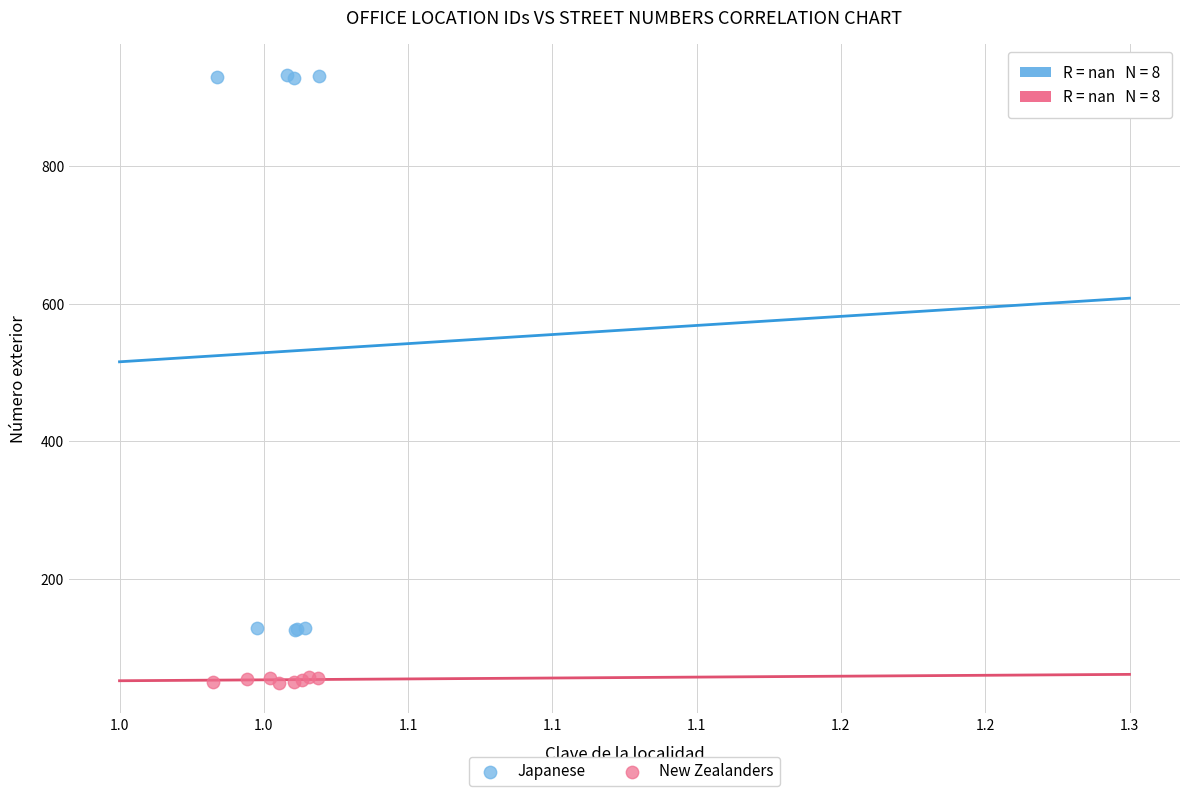

Which series has the largest Y range (max minus min)?

Japanese